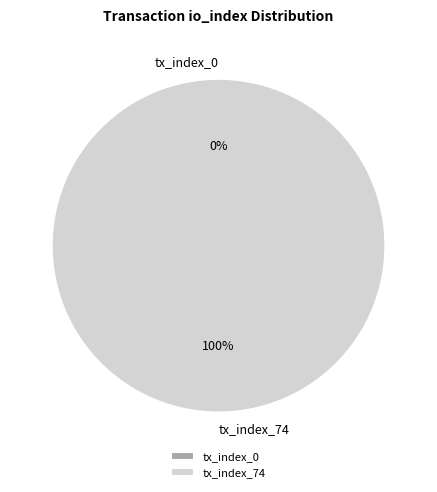

What is the smallest slice in the pie chart?

tx_index_0